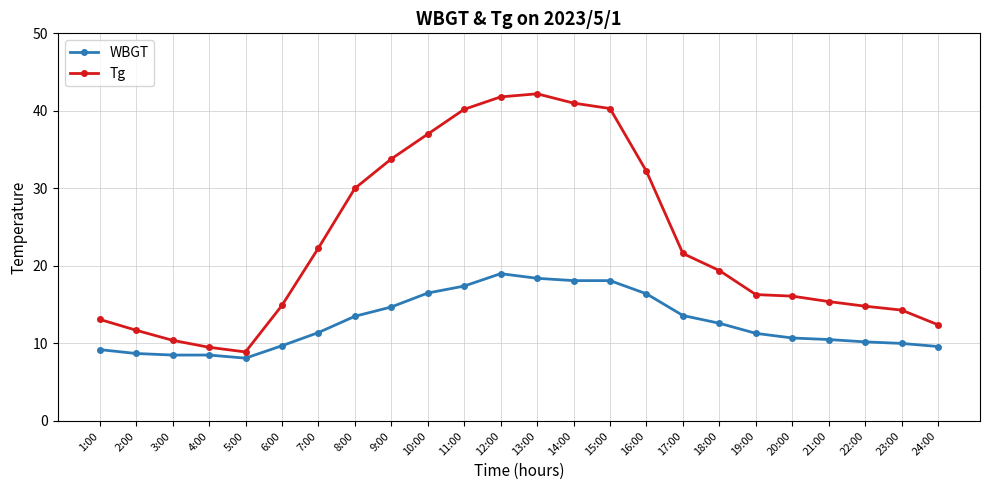

What is the value of the WBGT point at the 21st from the left?

10.5